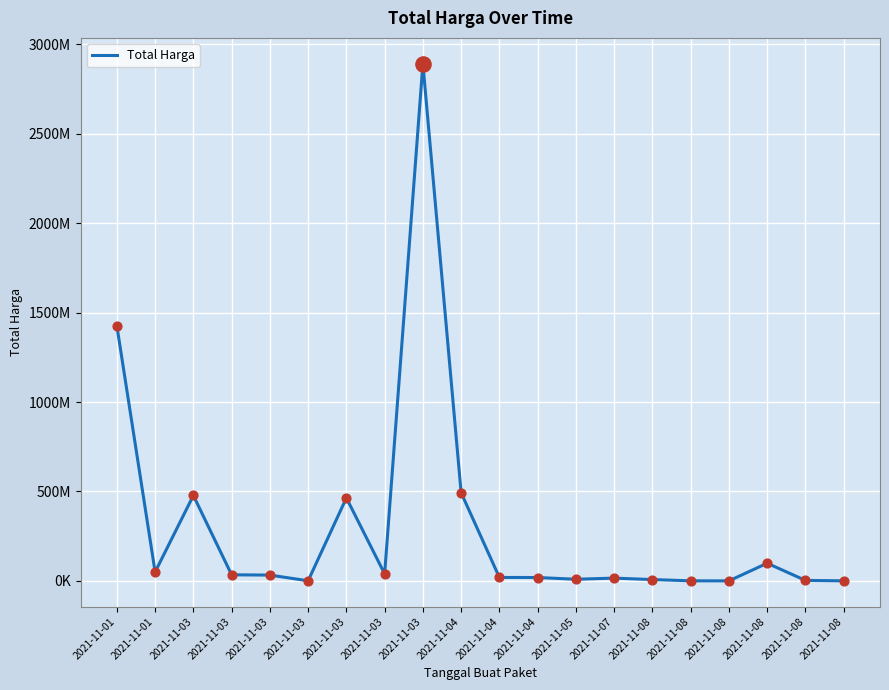

Approximately how many times larger is the value at 2021-11-03 compared to 2021-11-03?

89.1